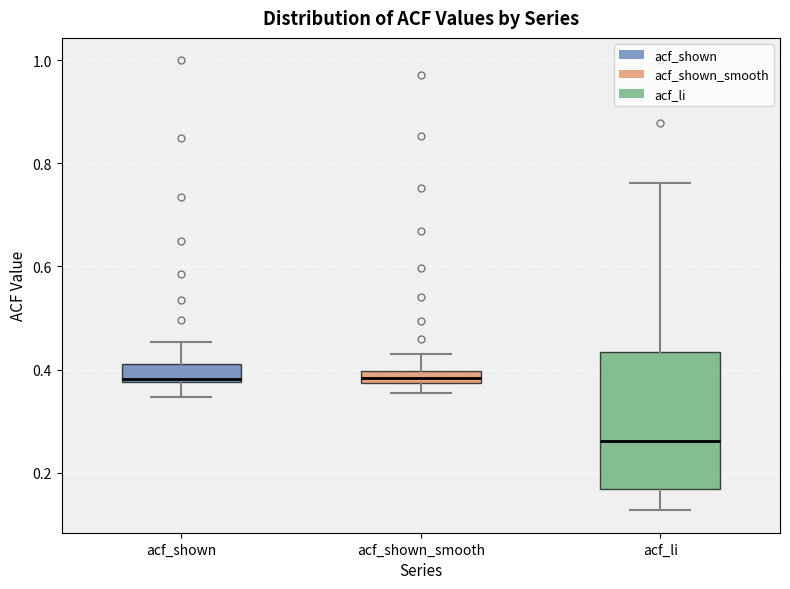

Which box is the tallest, from its lower edge to its upper edge?

acf_li